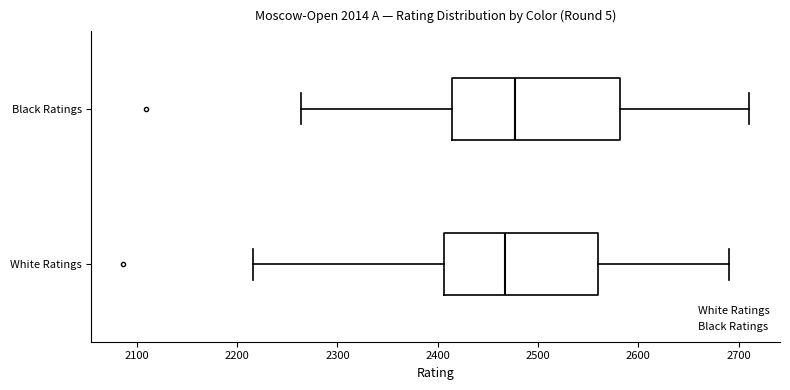

Reading bottom to top, read every box against the x-axis: the position of its median line, the range the box covers, and the ends of its whiskers. The values are not printed on the chart, so give them approximately, as read against the axis.

White Ratings: median 2470, box 2410 to 2560, whiskers 2220 to 2690
Black Ratings: median 2480, box 2410 to 2580, whiskers 2260 to 2710